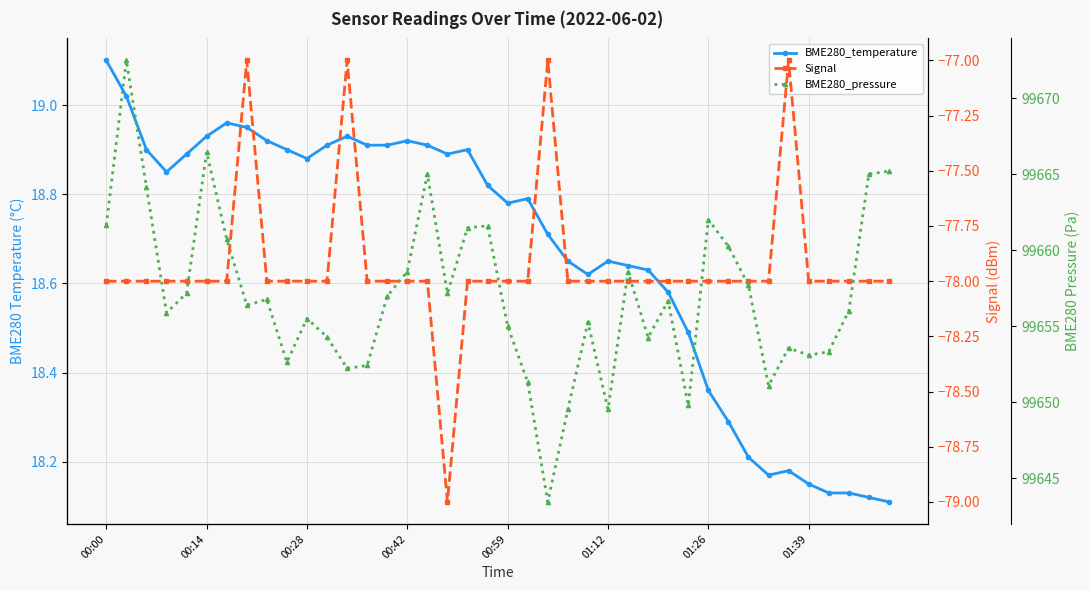

What is the highest value of the BME280_pressure series?

99672.5